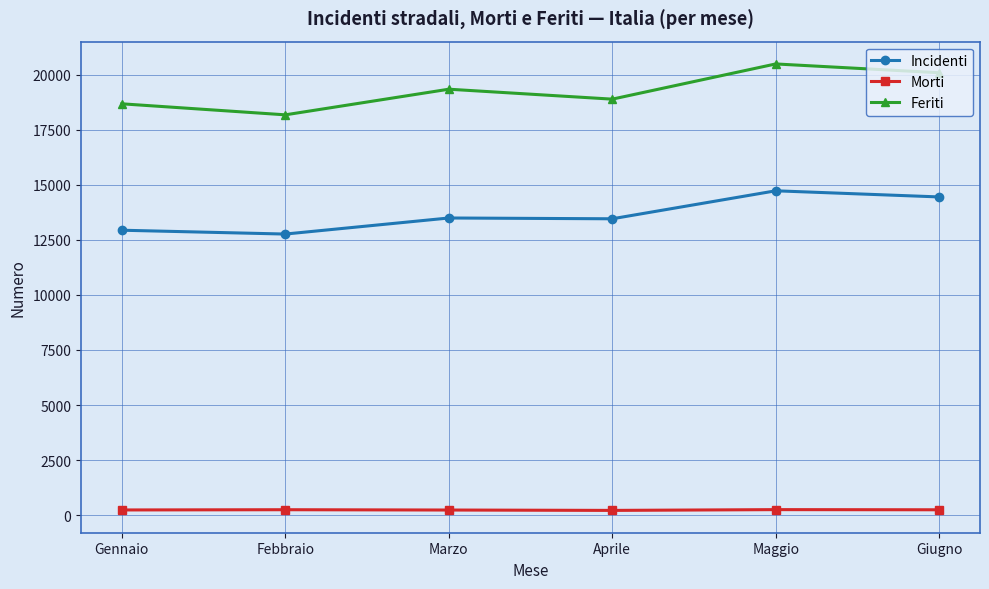

The Incidenti series shows 23128 at Marzo. True or false?

False